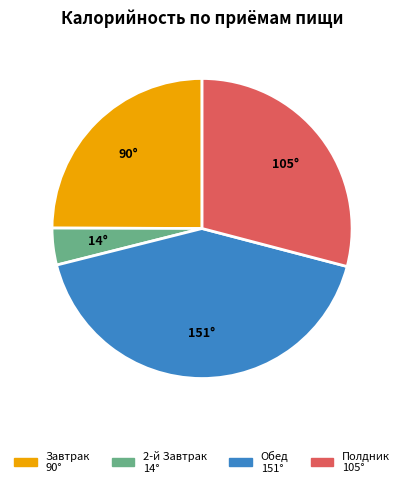

What is the largest slice in the pie chart?

Обед